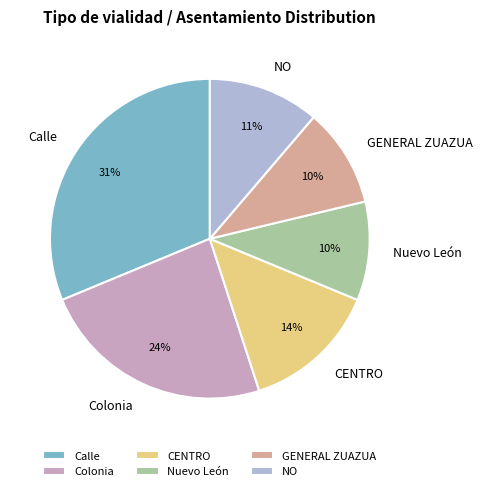

What percentage is the Calle slice, to the nearest percent?

31%